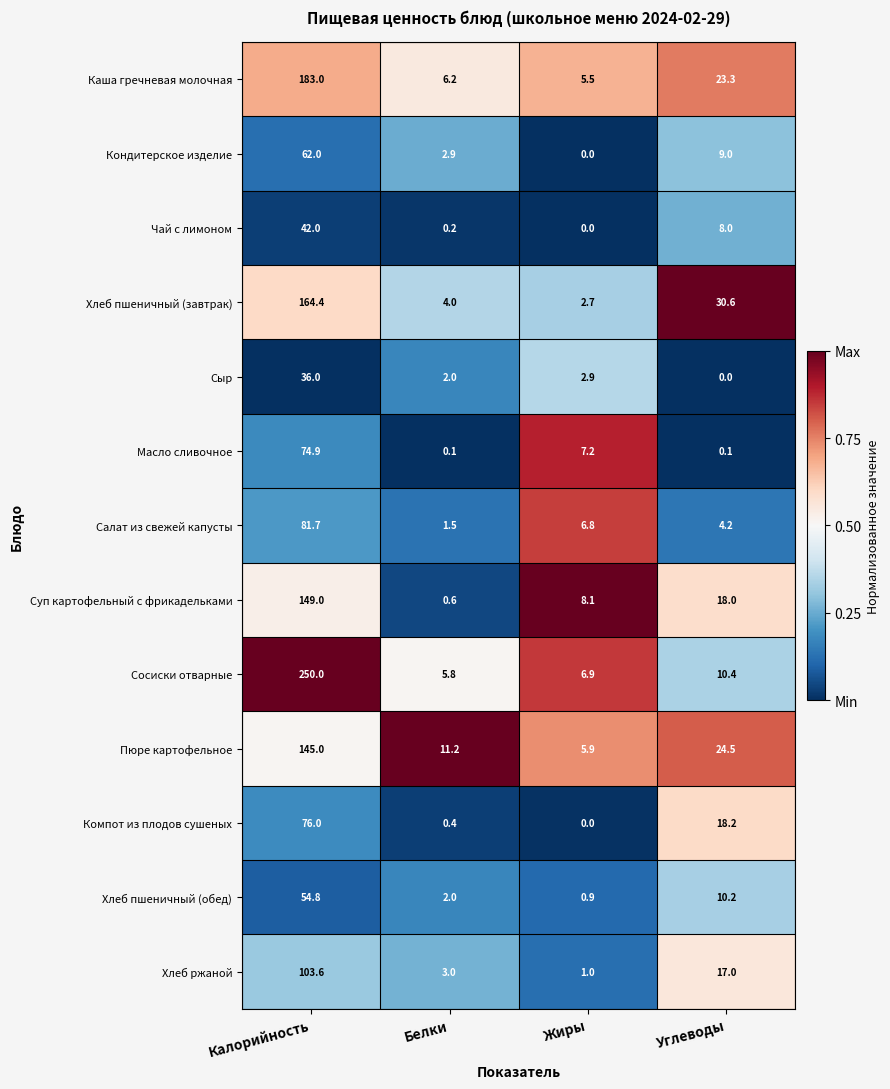

At which label does Хлеб пшеничный (обед) reach its minimum?

Жиры